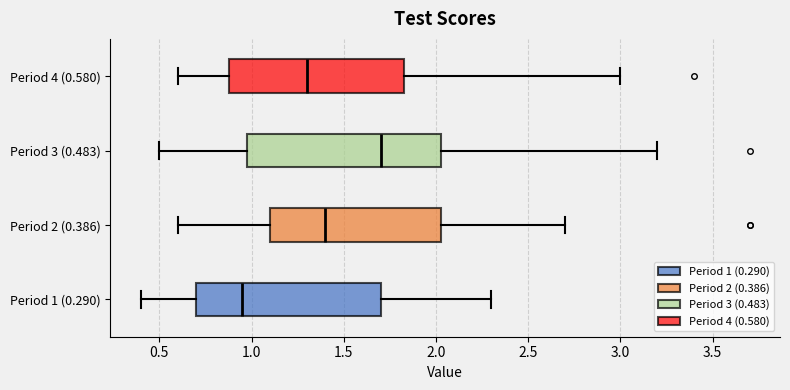

Reading bottom to top, transcribe this box plot: for each box, give where its median line is, the range the box spans, and where its two whiskers end, as read against the x-axis. The values are not printed on the chart, so give them approximately, as read against the axis.

Period 1 (0.290): median 0.95, box 0.70 to 1.70, whiskers 0.40 to 2.30
Period 2 (0.386): median 1.40, box 1.10 to 2.05, whiskers 0.60 to 2.70
Period 3 (0.483): median 1.70, box 1.00 to 2.05, whiskers 0.50 to 3.20
Period 4 (0.580): median 1.30, box 0.90 to 1.85, whiskers 0.60 to 3.00